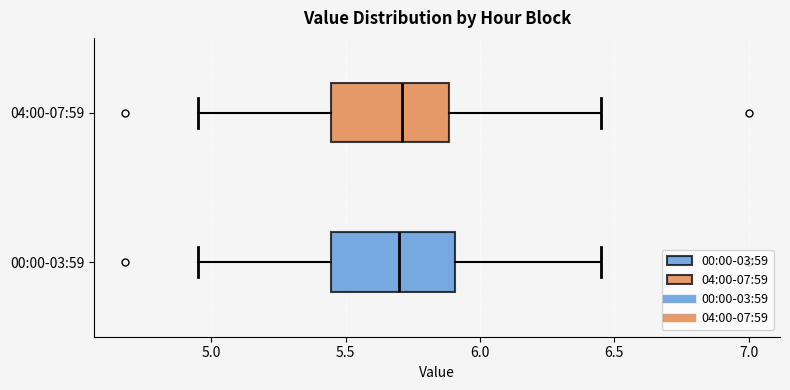

Reading bottom to top, transcribe this box plot: for each box, give where its median line is, the range the box spans, and where its two whiskers end, as read against the x-axis. The values are not printed on the chart, so give them approximately, as read against the axis.

00:00-03:59: median 5.70, box 5.45 to 5.90, whiskers 4.95 to 6.45
04:00-07:59: median 5.70, box 5.45 to 5.90, whiskers 4.95 to 6.45